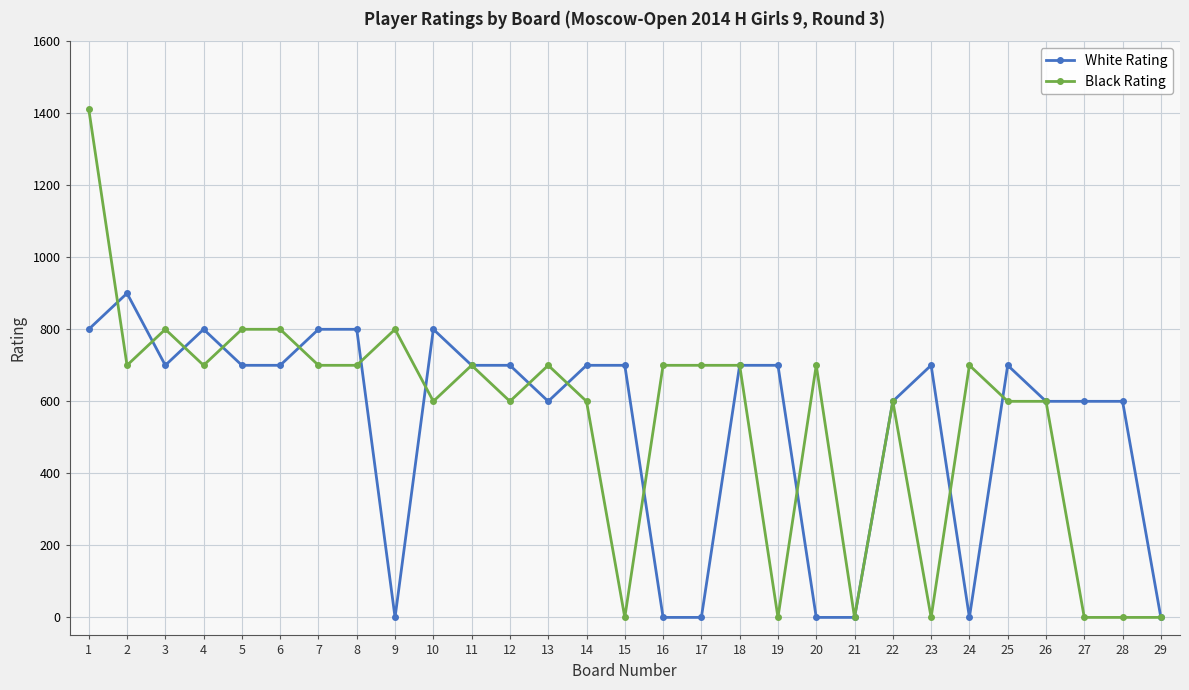

Which series has the widest spread of values?

Black Rating